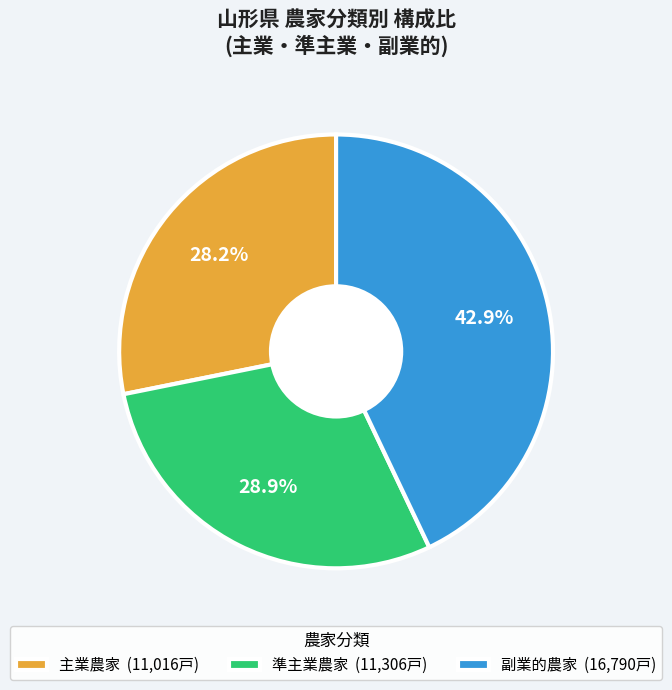

How many segments does this pie chart have?

3